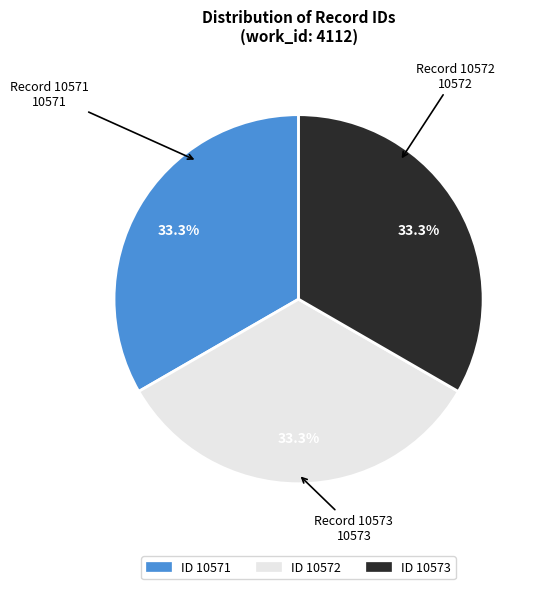

How many segments does this pie chart have?

3